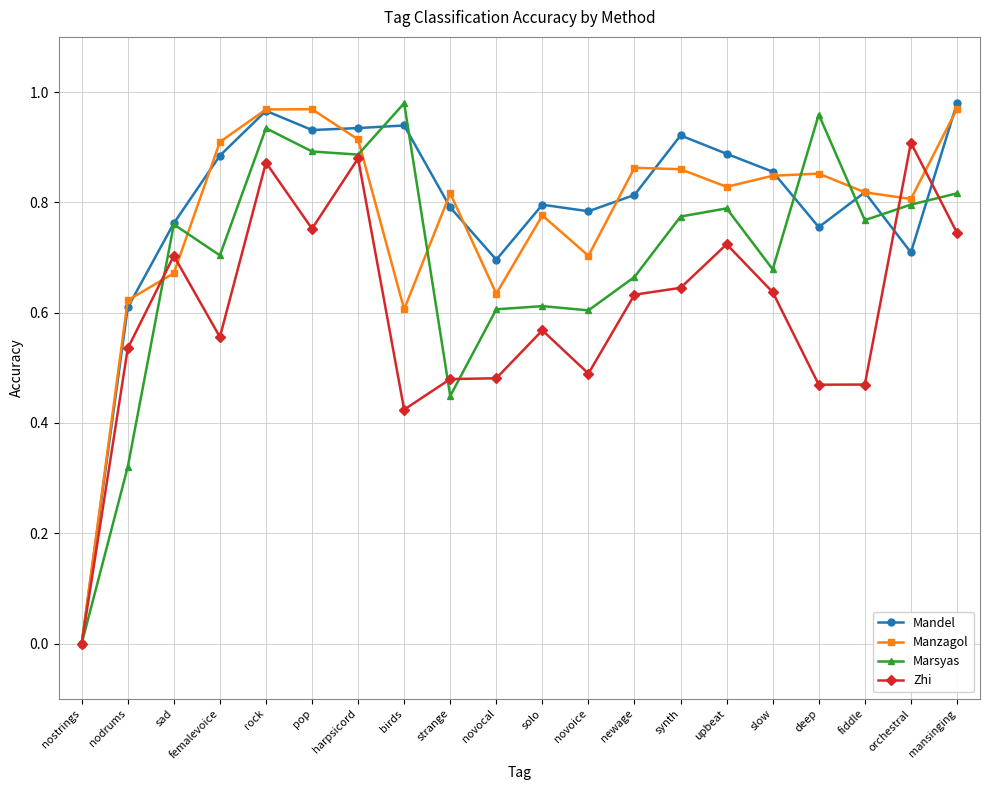

Where is Manzagol nearest to the value 0?

nostrings